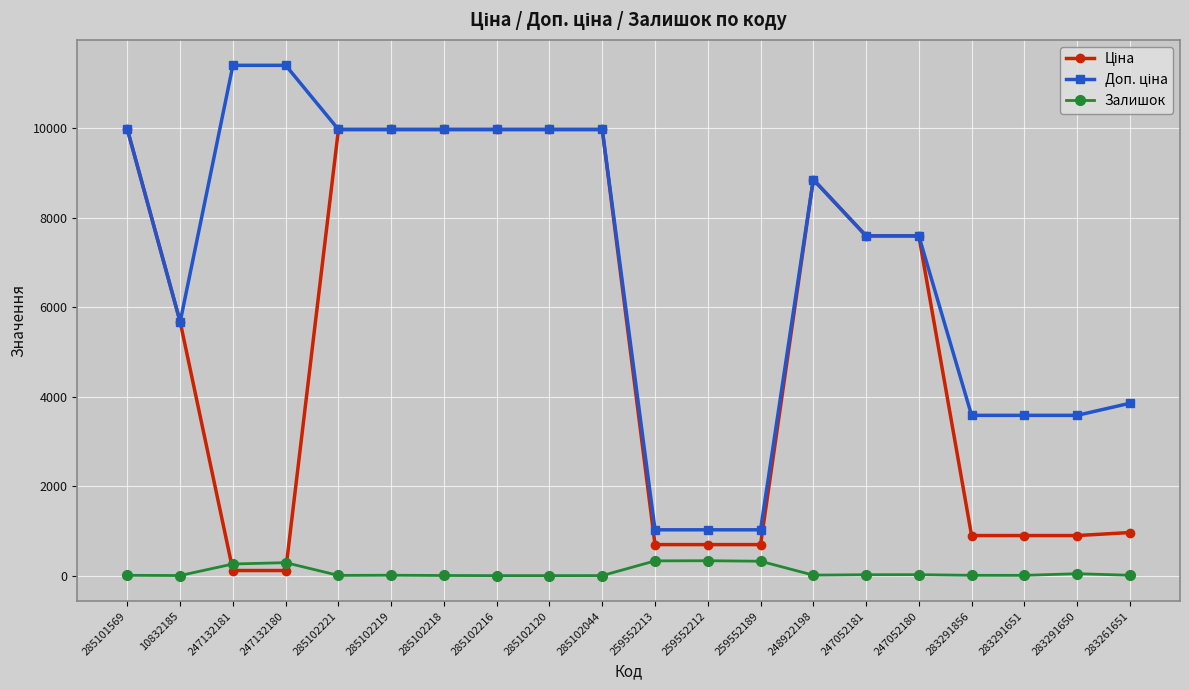

True or false: Залишок has more than 2 points higher than both neighbors.

True